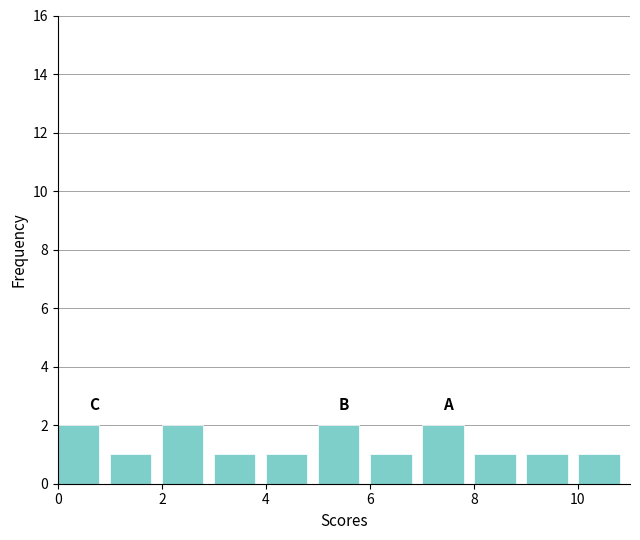

How tall is the bar that spans 5 to 6 on the x-axis? The values are not printed on the chart, so give them approximately, as read against the axis.

2